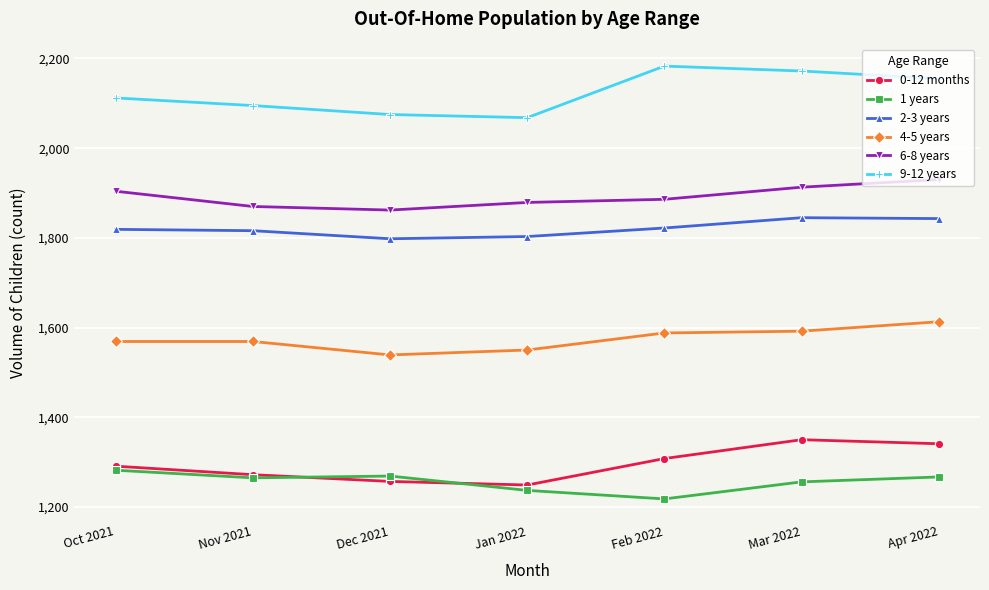

What is the value of the 6-8 years point at the 7th from the left?

1930